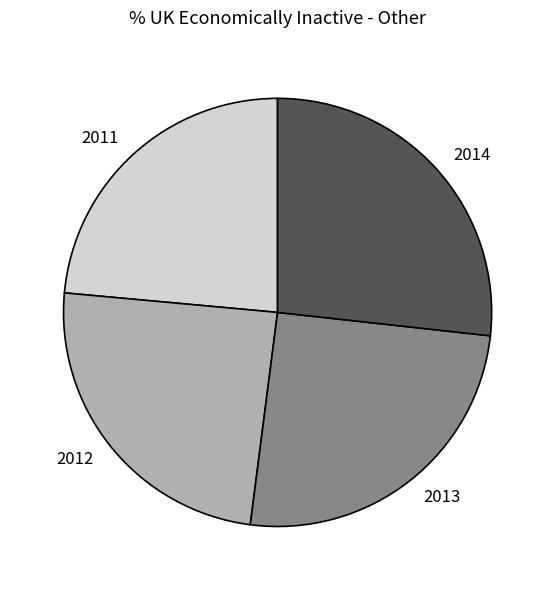

True or false: 2013 accounts for 25% of the total.

True